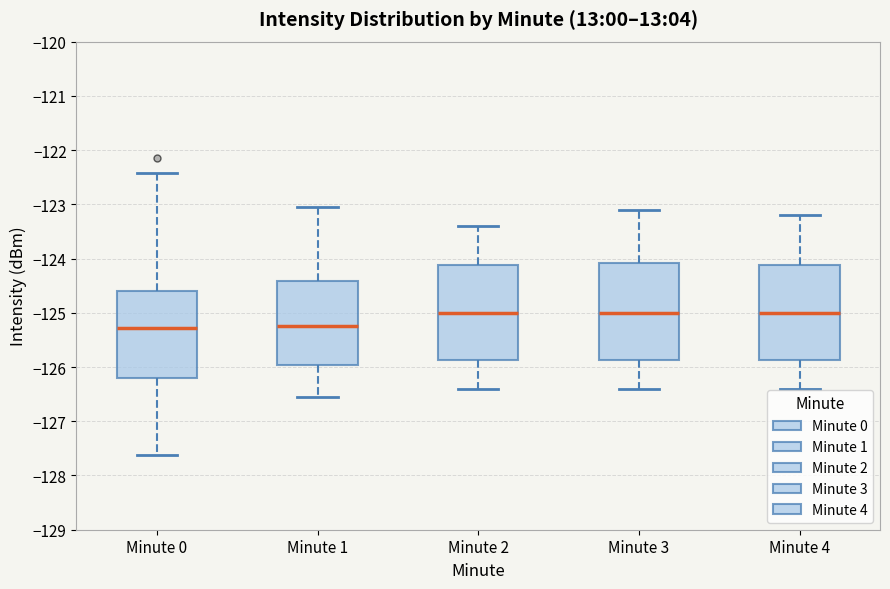

Where does the lower whisker of the box for Minute 3 end on the y-axis? The values are not printed on the chart, so give them approximately, as read against the axis.

-126.4